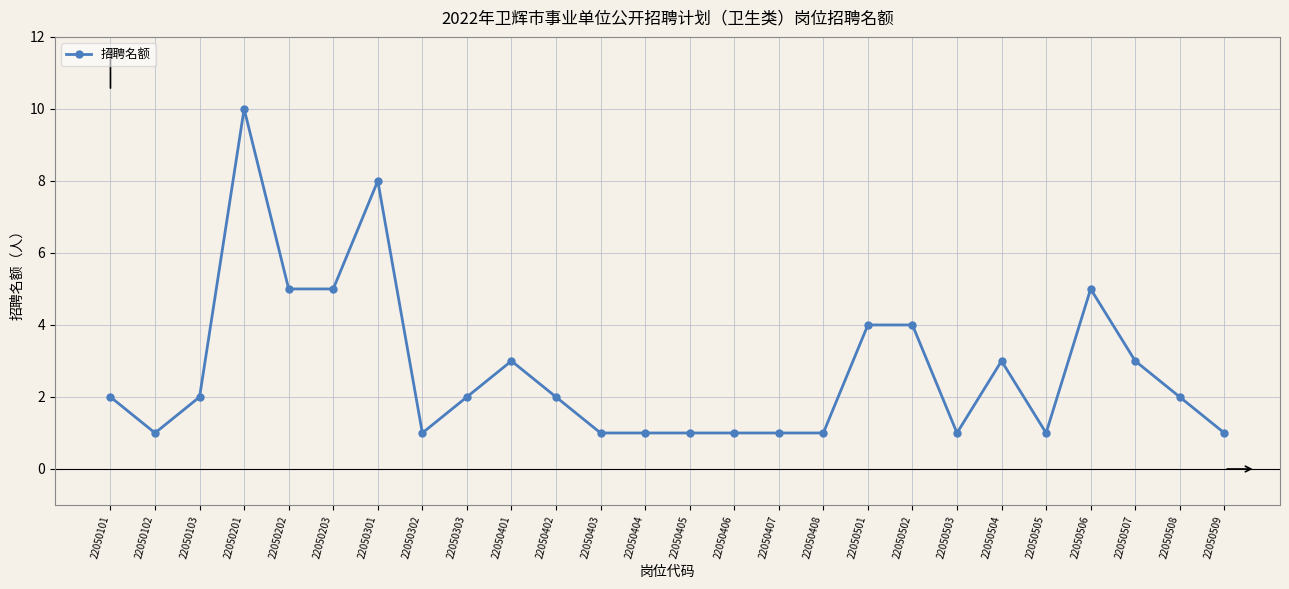

Which category has the highest value across all series?

22050201